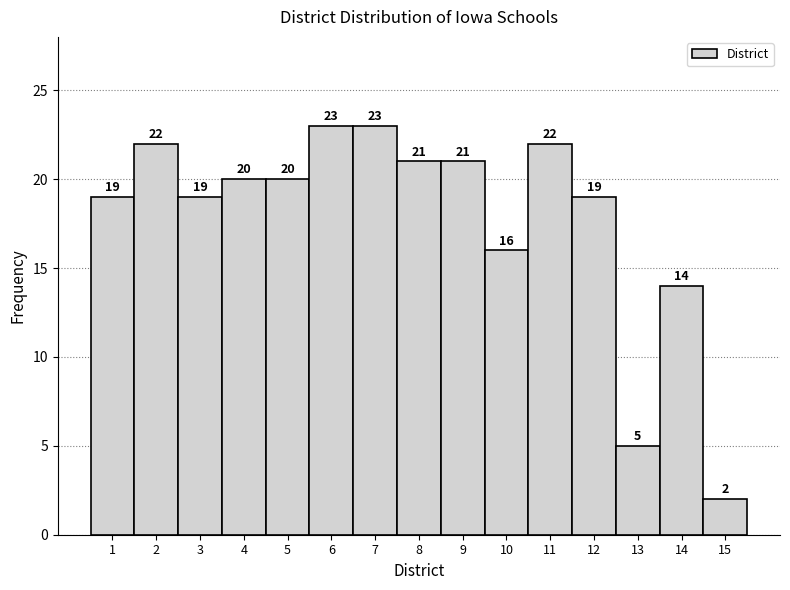

Reading left to right, transcribe this chart: for each bar, give the range it covers on the x-axis and its height.

0.5 to 1.5: 19
1.5 to 2.5: 22
2.5 to 3.5: 19
3.5 to 4.5: 20
4.5 to 5.5: 20
5.5 to 6.5: 23
6.5 to 7.5: 23
7.5 to 8.5: 21
8.5 to 9.5: 21
9.5 to 10.5: 16
10.5 to 11.5: 22
11.5 to 12.5: 19
12.5 to 13.5: 5
13.5 to 14.5: 14
14.5 to 15.5: 2